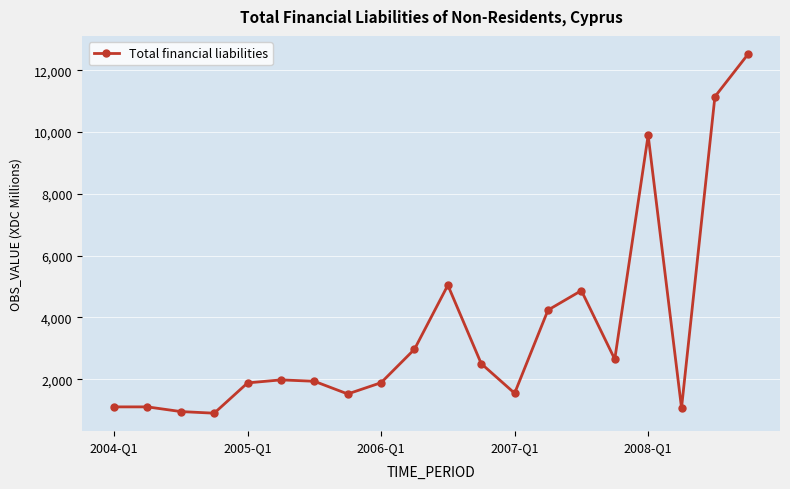

What is the minimum value shown in the chart?

898.6